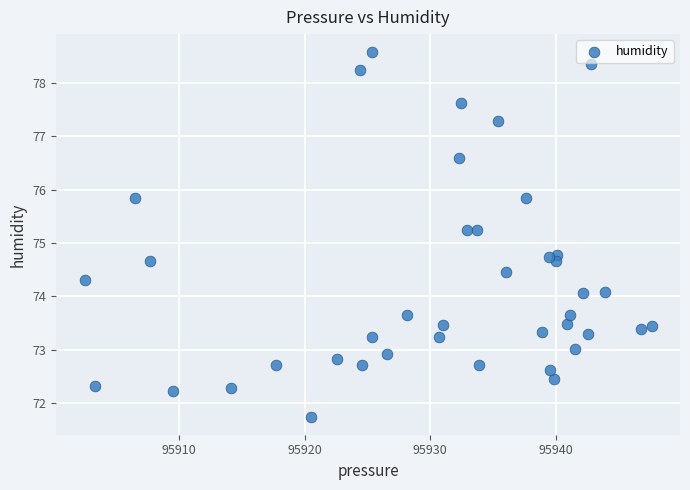

What is the range of X values (max minus min)?

45.2